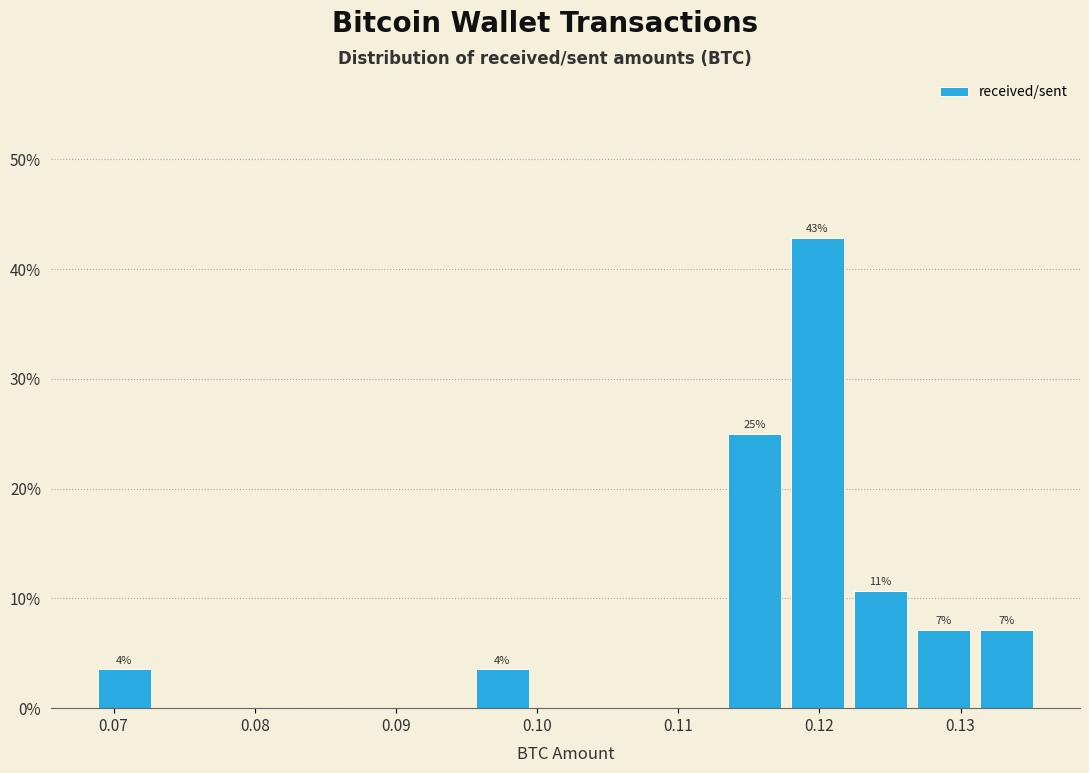

Over which range of the x-axis is the bar tallest?

0.118 to 0.122